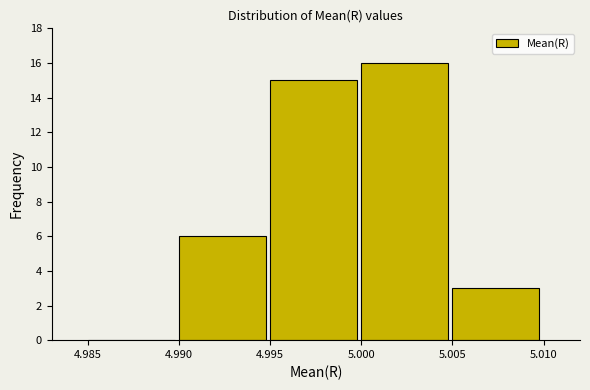

Reading left to right, list every bar in this chart as the range it spans on the x-axis followed by its height. The values are not printed on the chart, so give them approximately, as read against the axis.

4.985 to 4.990: 0
4.990 to 4.995: 6
4.995 to 5.000: 15
5.000 to 5.005: 16
5.005 to 5.010: 3